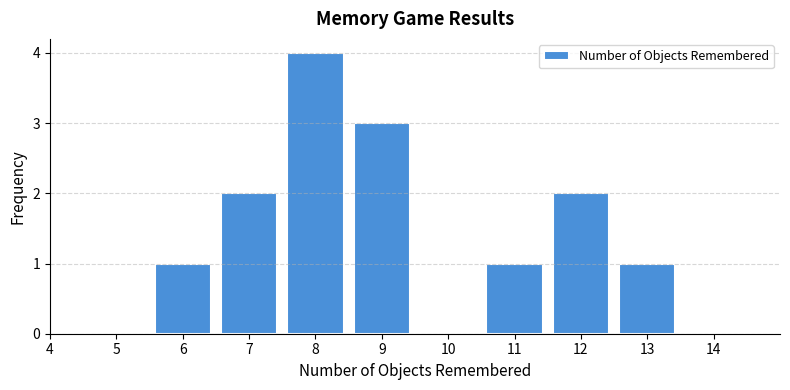

Which range on the x-axis has the tallest bar?

7.5 to 8.5